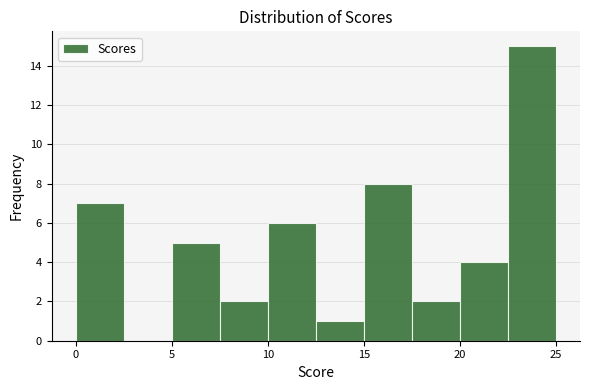

Reading left to right, transcribe this chart: for each bar, give the range it covers on the x-axis and its height. The values are not printed on the chart, so give them approximately, as read against the axis.

0.0 to 2.5: 7
2.5 to 5.0: 0
5.0 to 7.5: 5
7.5 to 10.0: 2
10.0 to 12.5: 6
12.5 to 15.0: 1
15.0 to 17.5: 8
17.5 to 20.0: 2
20.0 to 22.5: 4
22.5 to 25.0: 15